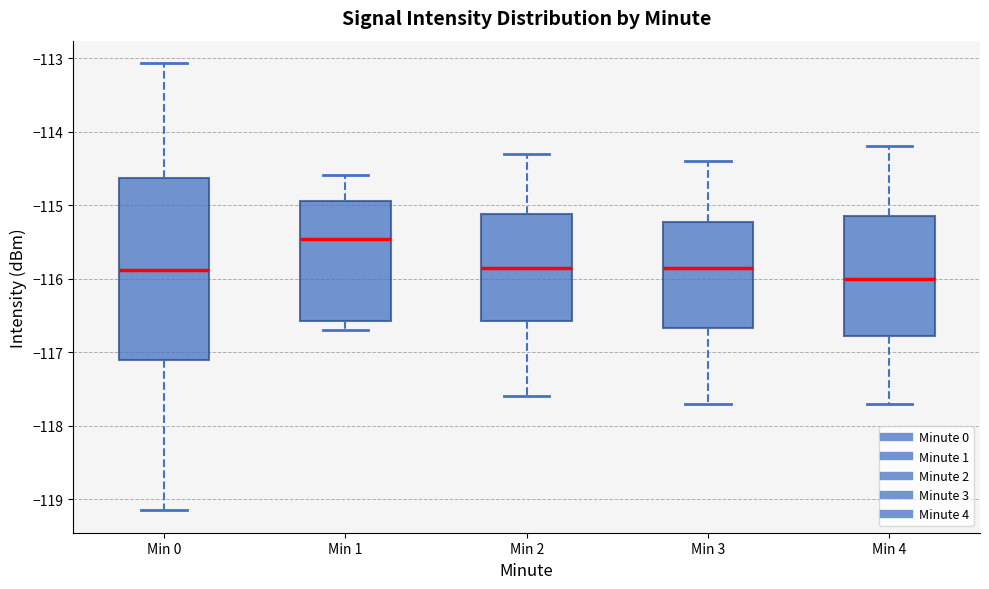

Comparing the boxes themselves (not the whiskers), which one is the tallest?

Min 0